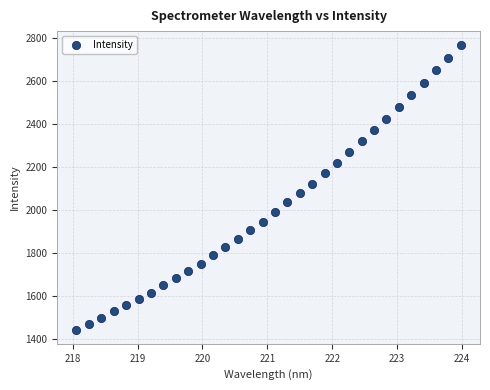

What is the range of Y values (max minus min)?

1323.6